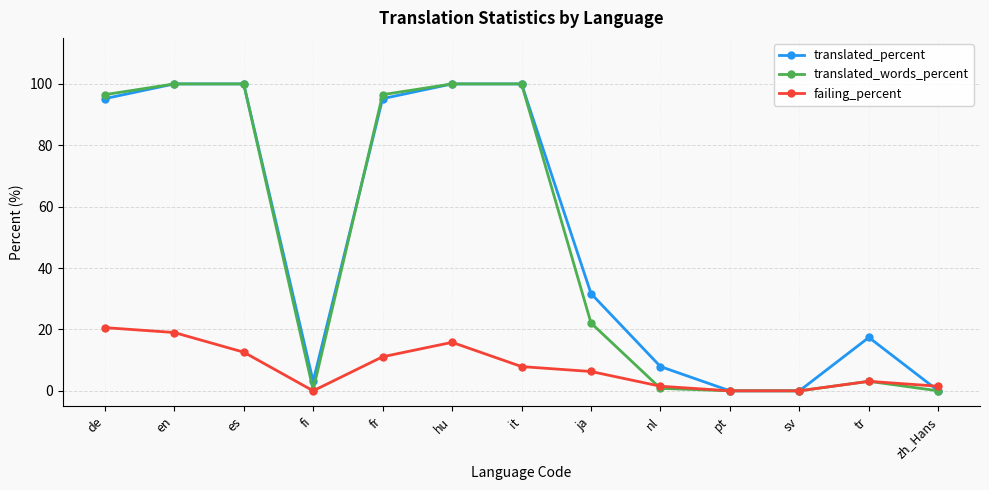

At which category does failing_percent reach its first local peak?

hu